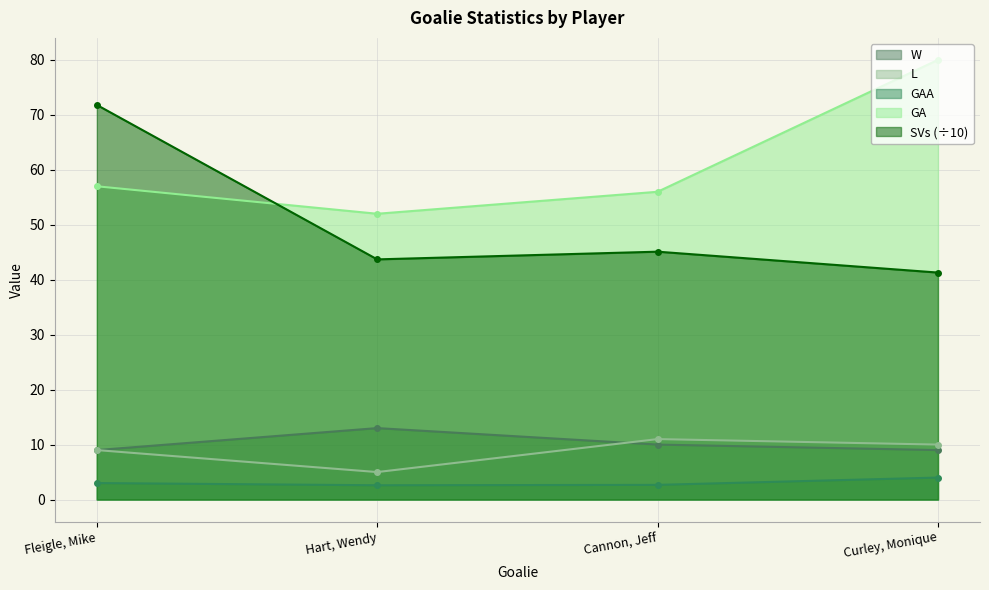

The value of W at Cannon, Jeff is 10.0. True or false?

True